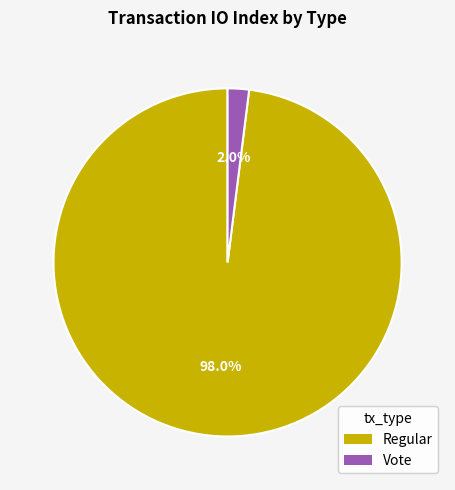

To the nearest percent, what percentage of the pie is Vote?

2%